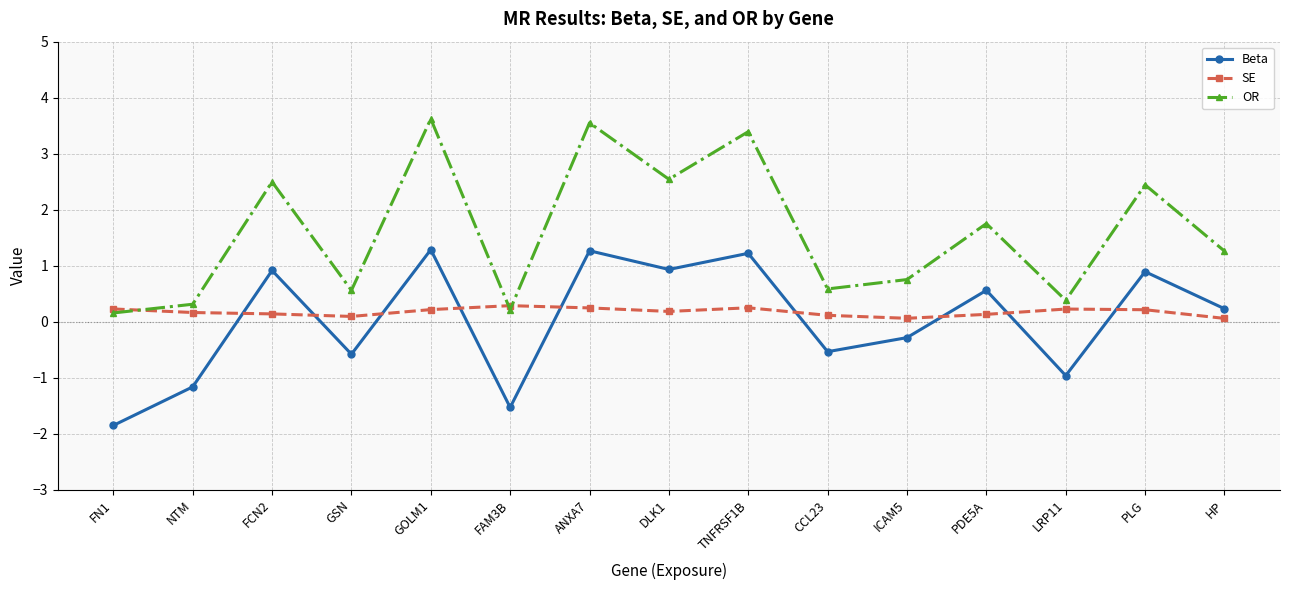

Where do OR and SE first cross each other?

FN1 and NTM